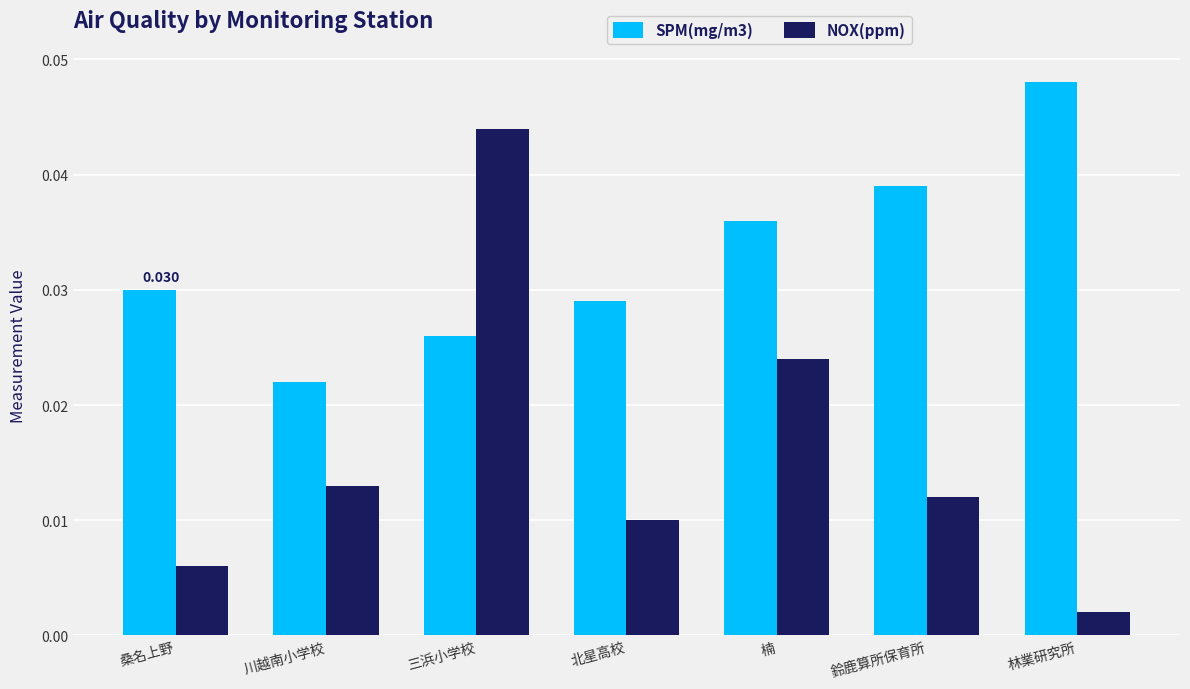

List the series in order of their peak value, highest first.

SPM(mg/m3), NOX(ppm)